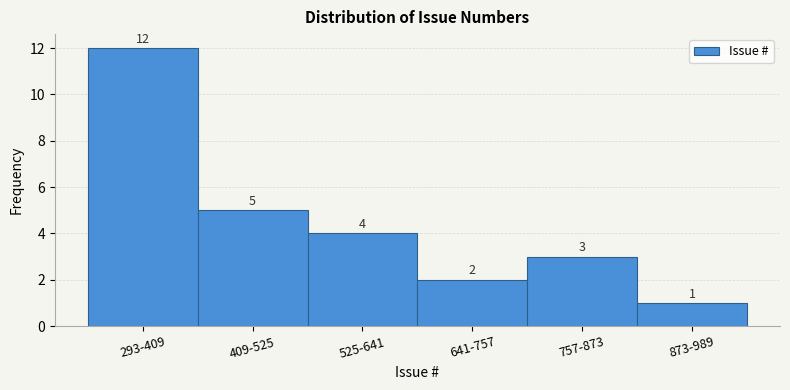

Reading left to right, transcribe all the data shown in this chart.

12	5	4	2	3	1